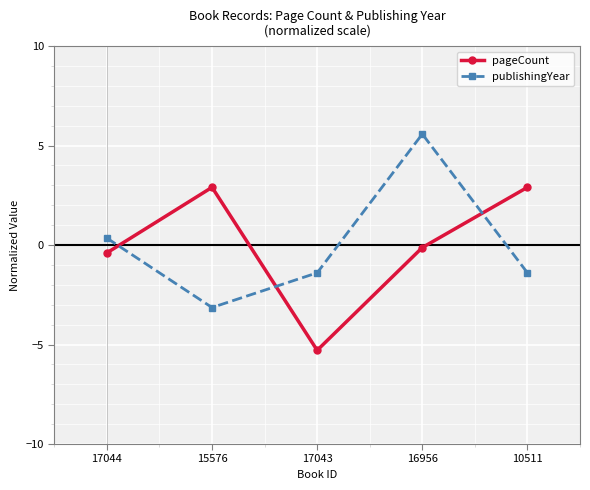

Which series ends up on top after the final intersection of pageCount and publishingYear?

pageCount